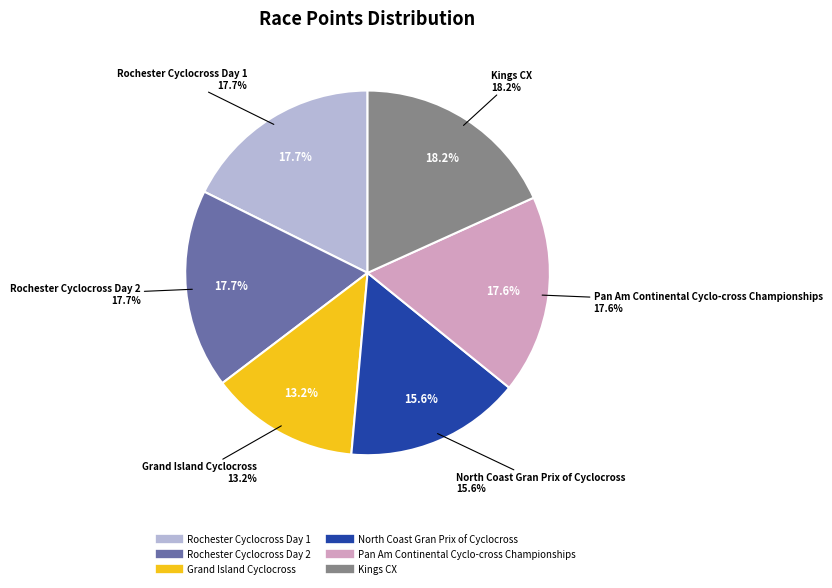

To the nearest percent, what is the difference between the largest and smallest slice percentages?

5%